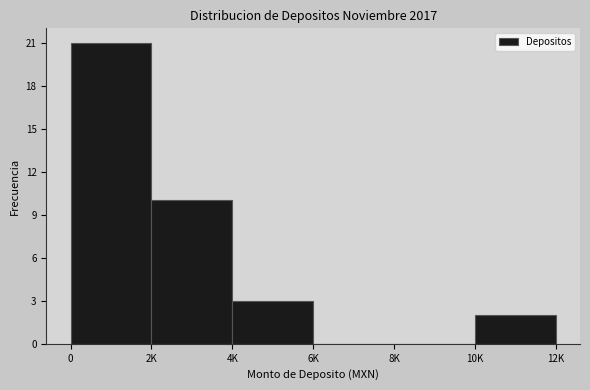

Reading left to right, transcribe all the data shown in this chart.

0=21	2K=10	4K=3	6K=0	8K=0	10K=2